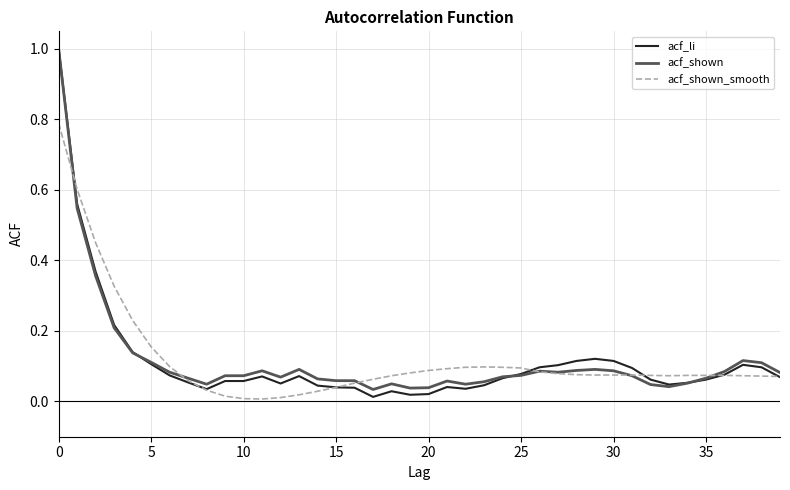

At how many categories does at least one series exceed 0?

40